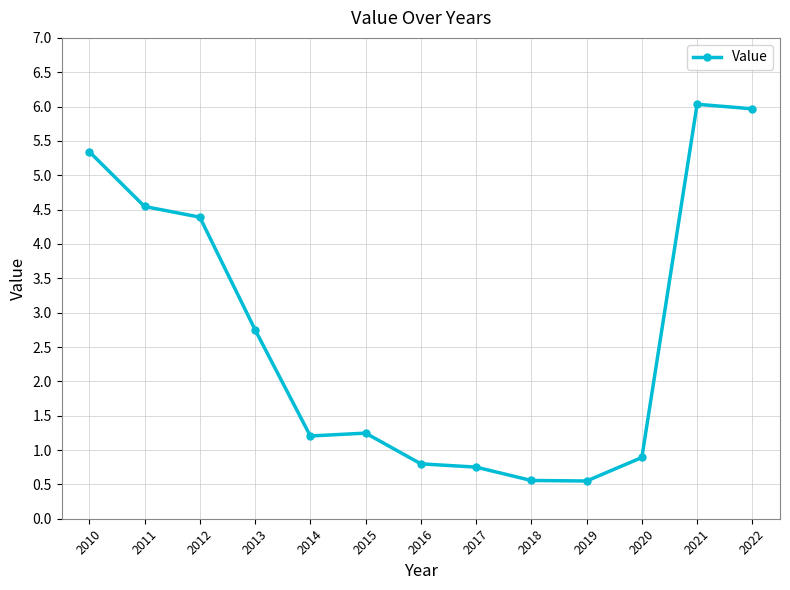

What is the sum of all values?

35.0